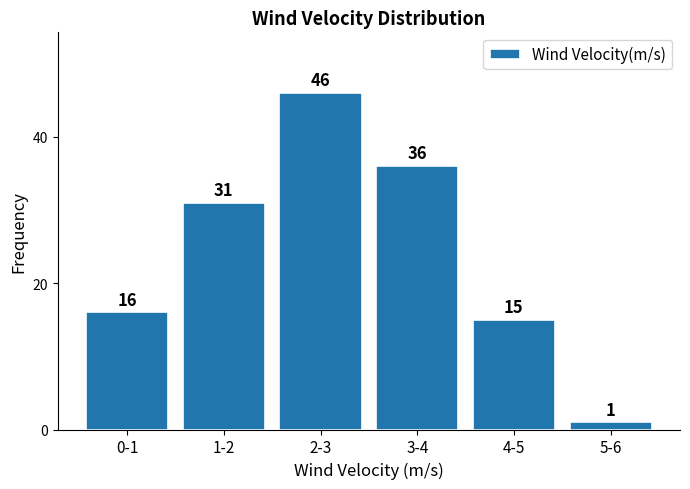

Reading left to right, transcribe all the data shown in this chart.

16	31	46	36	15	1